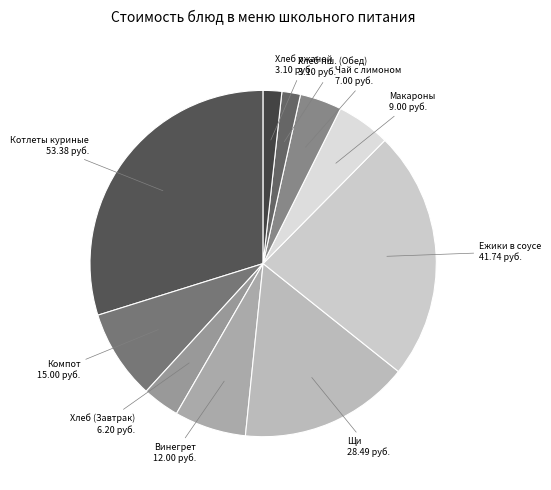

Count the number of slices in the pie.

10